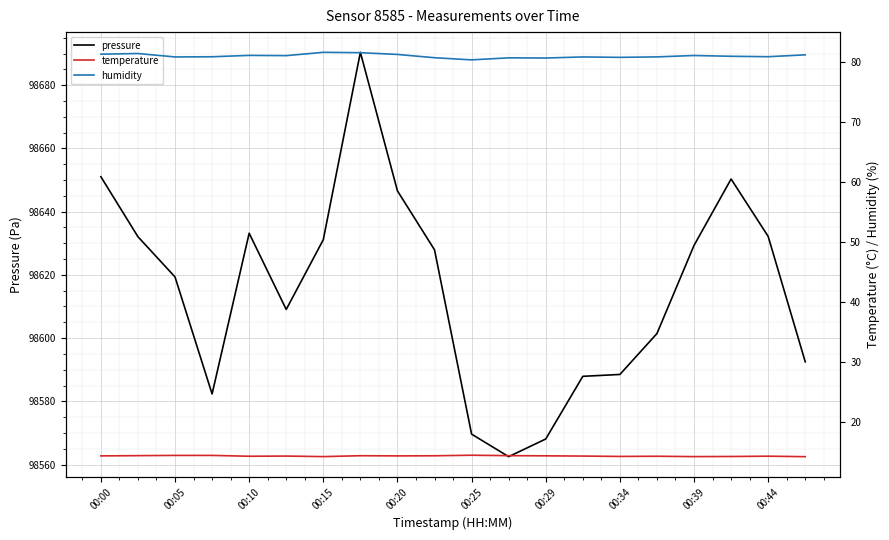

What is the highest value of the pressure series?

98690.4